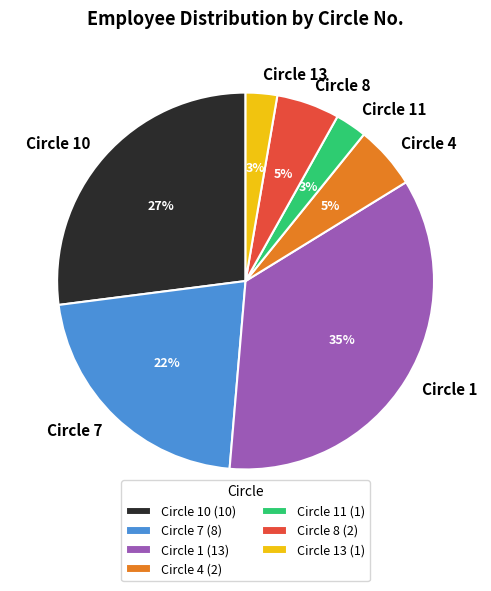

Is the sum of Circle 11 and Circle 7 greater than half?

No